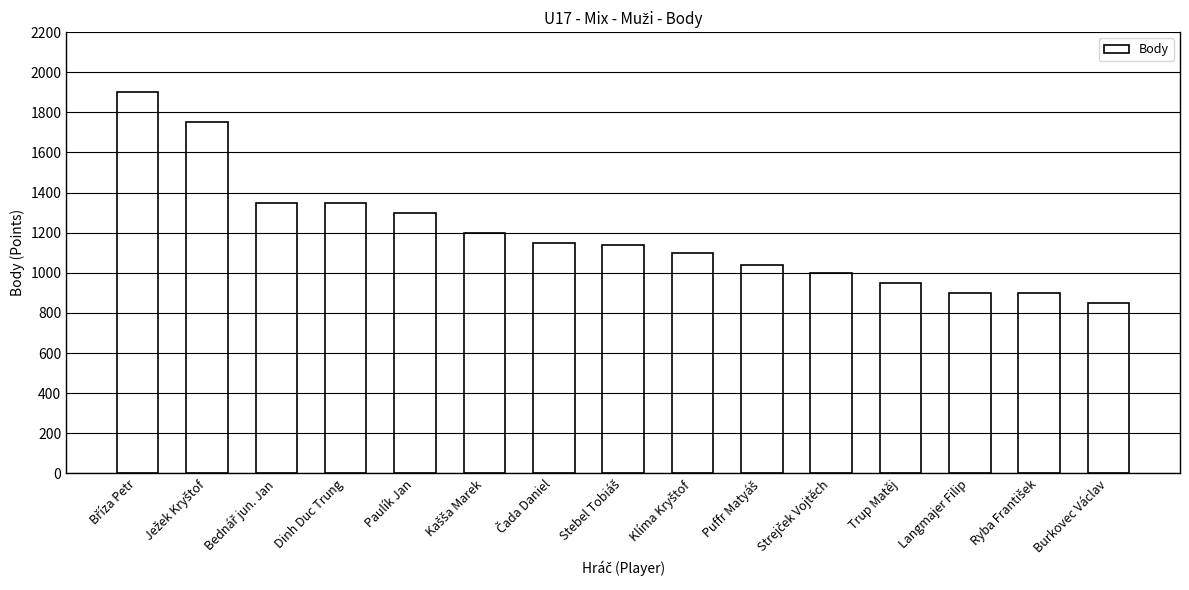

What is the approximate value at Trup Matěj, to the nearest 10?

950